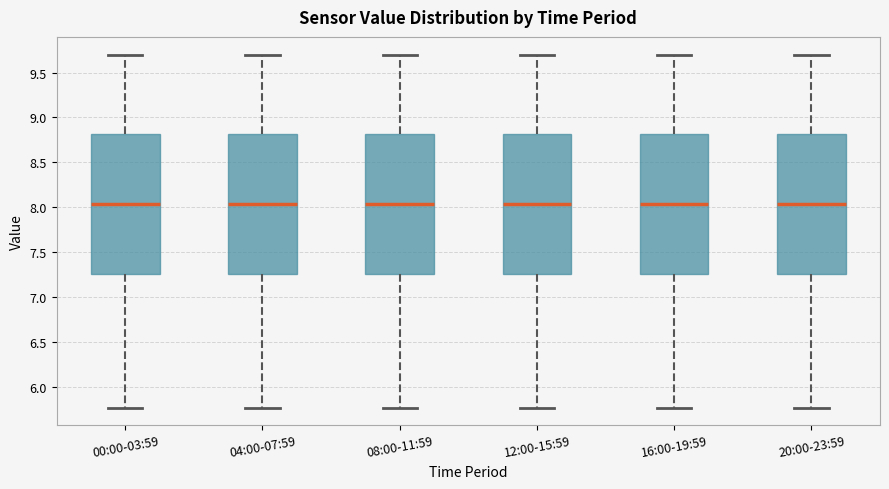

Reading left to right, read every box against the y-axis: the position of its median line, the range the box covers, and the ends of its whiskers. The values are not printed on the chart, so give them approximately, as read against the axis.

00:00-03:59: median 8.05, box 7.25 to 8.80, whiskers 5.75 to 9.70
04:00-07:59: median 8.05, box 7.25 to 8.80, whiskers 5.75 to 9.70
08:00-11:59: median 8.05, box 7.25 to 8.80, whiskers 5.75 to 9.70
12:00-15:59: median 8.05, box 7.25 to 8.80, whiskers 5.75 to 9.70
16:00-19:59: median 8.05, box 7.25 to 8.80, whiskers 5.75 to 9.70
20:00-23:59: median 8.05, box 7.25 to 8.80, whiskers 5.75 to 9.70